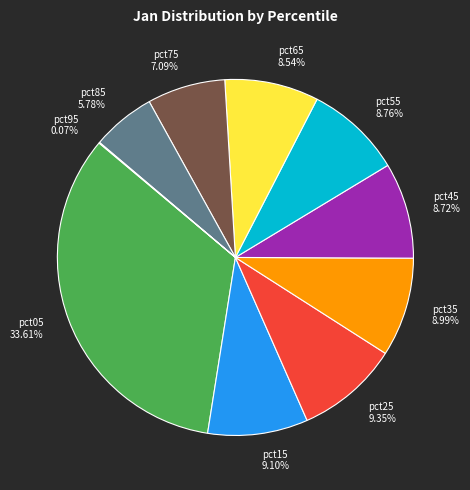

To the nearest percent, what is the average slice percentage?

10%